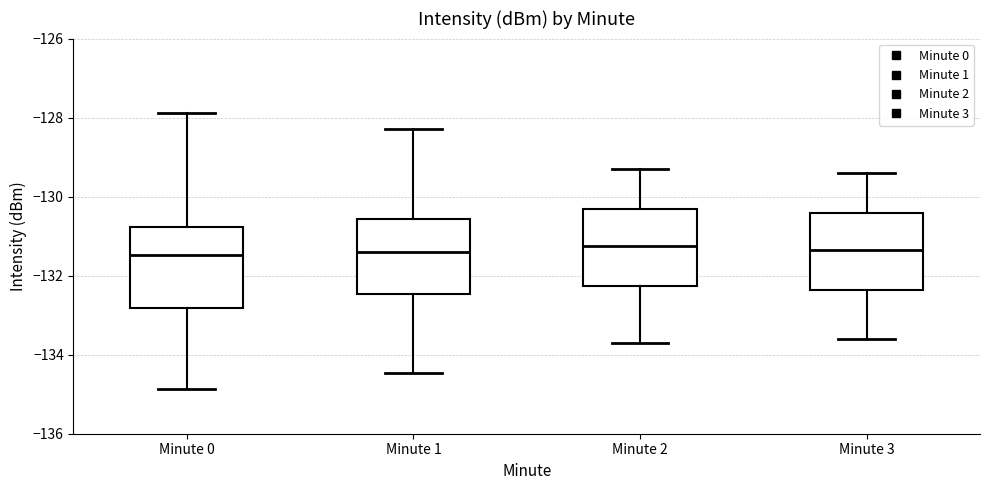

Where does the median line of the box for Minute 2 sit on the y-axis? The values are not printed on the chart, so give them approximately, as read against the axis.

-131.2